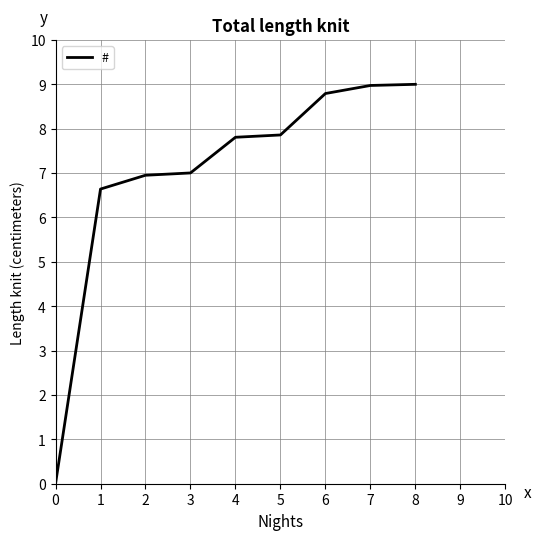

What is the approximate value at 2?

7.0